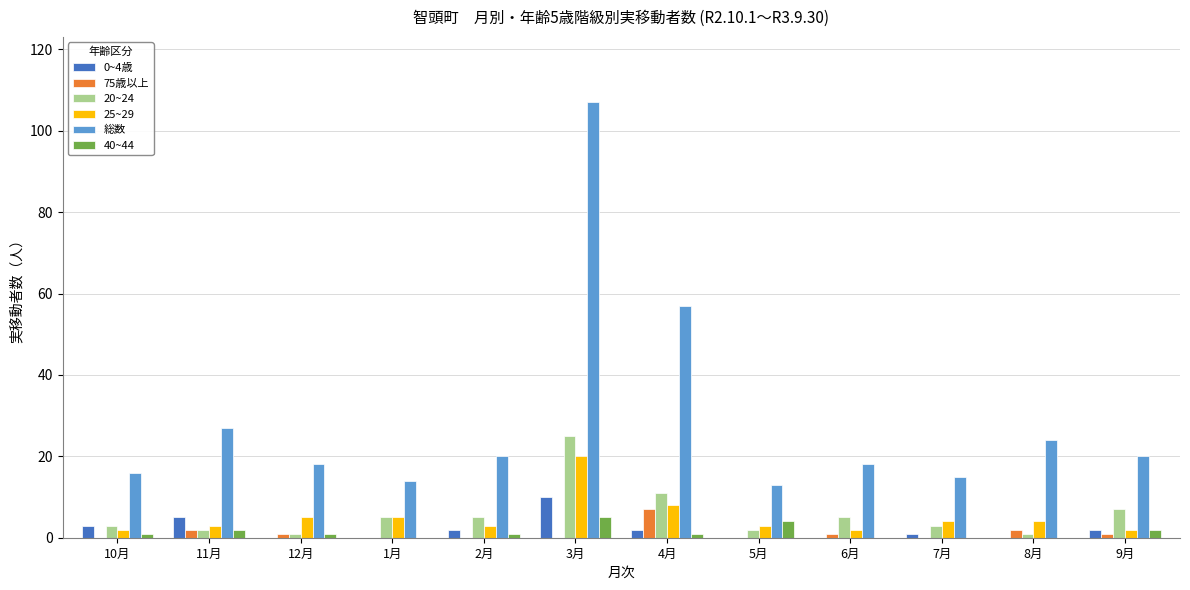

At which category is the sum across all series the highest?

3月